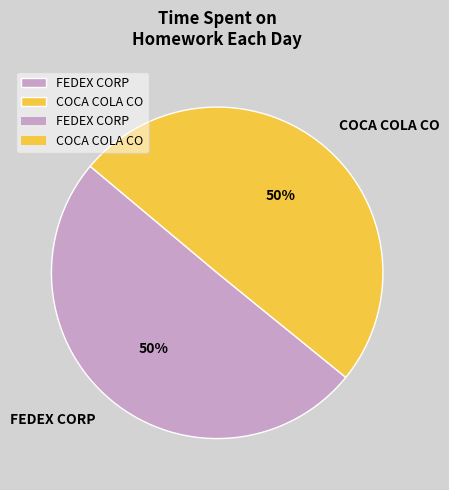

Approximately how many times larger is the value at COCA COLA CO compared to FEDEX CORP?

1.0